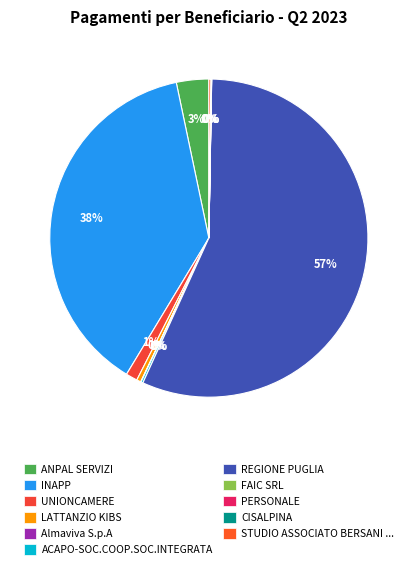

Which slice is the smallest?

PERSONALE